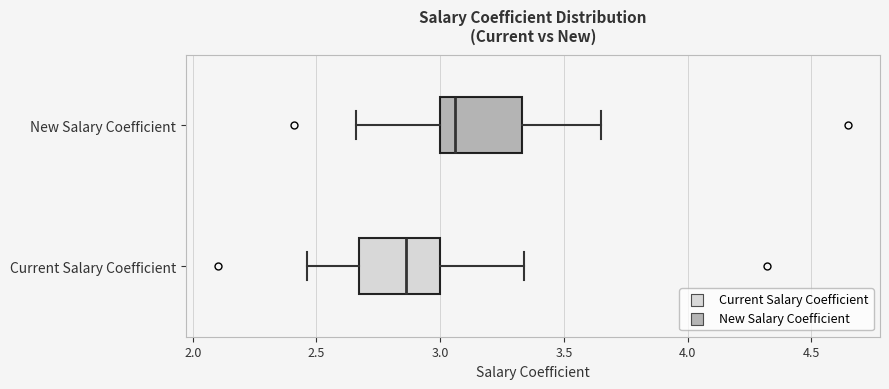

Reading bottom to top, read every box against the x-axis: the position of its median line, the range the box covers, and the ends of its whiskers. The values are not printed on the chart, so give them approximately, as read against the axis.

Current Salary Coefficient: median 2.85, box 2.65 to 3.00, whiskers 2.45 to 3.35
New Salary Coefficient: median 3.05, box 3.00 to 3.35, whiskers 2.65 to 3.65